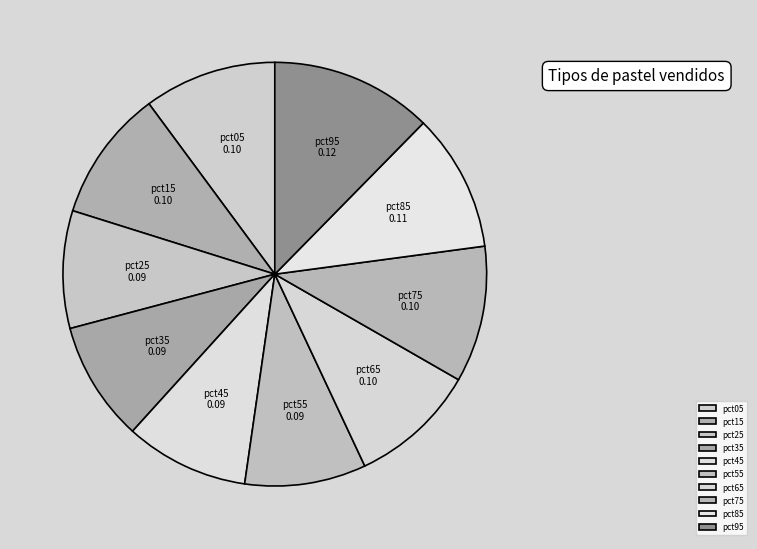

True or false: pct35 accounts for 9% of the total.

True